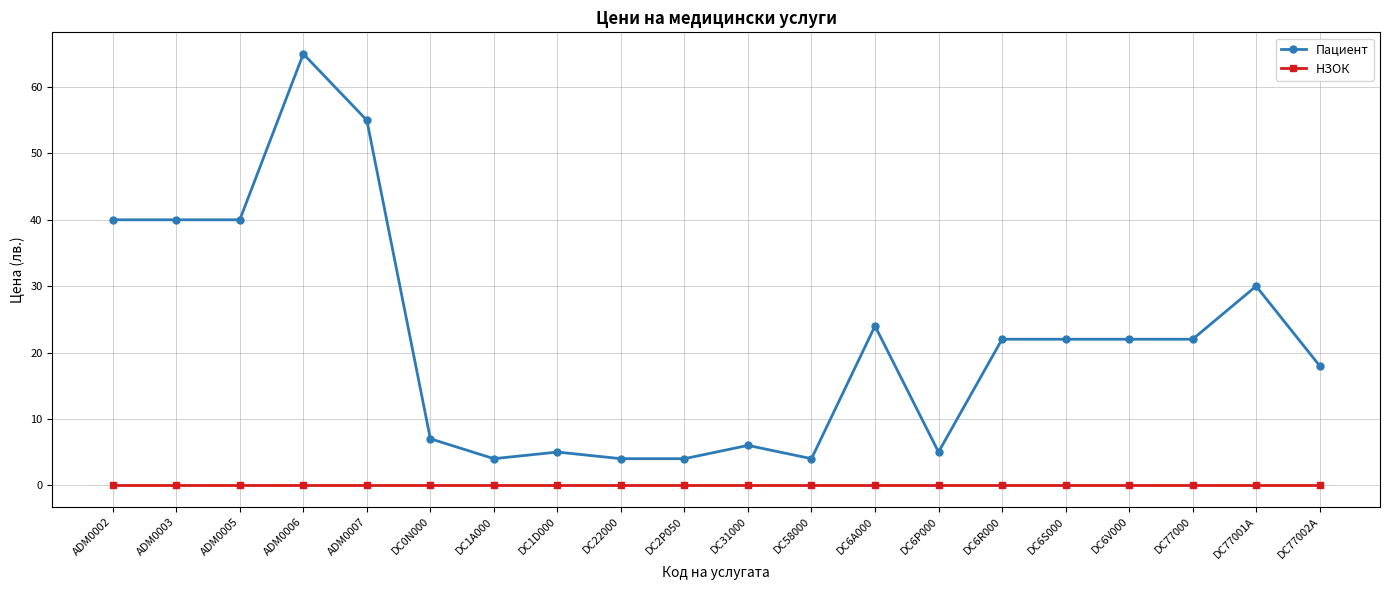

What are all the series names shown in the legend?

Пациент, НЗОК